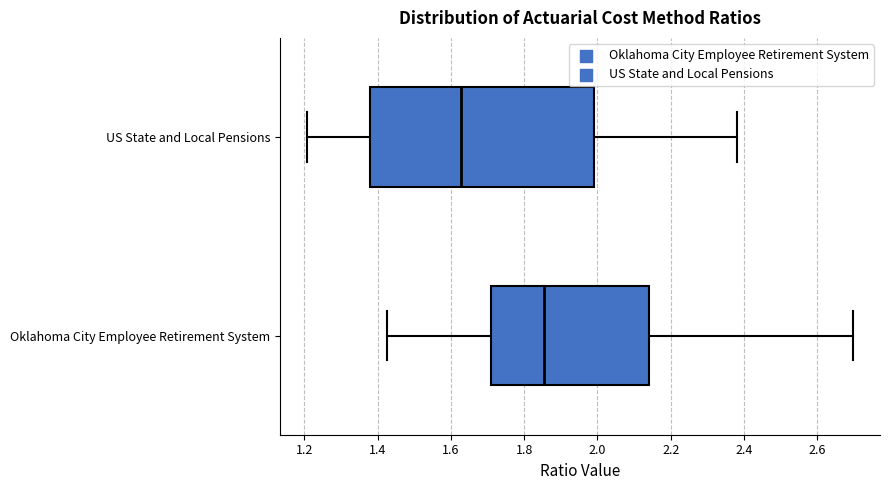

Reading bottom to top, read every box against the x-axis: the position of its median line, the range the box covers, and the ends of its whiskers. The values are not printed on the chart, so give them approximately, as read against the axis.

Oklahoma City Employee Retirement System: median 1.86, box 1.70 to 2.14, whiskers 1.42 to 2.70
US State and Local Pensions: median 1.62, box 1.38 to 2.00, whiskers 1.20 to 2.38